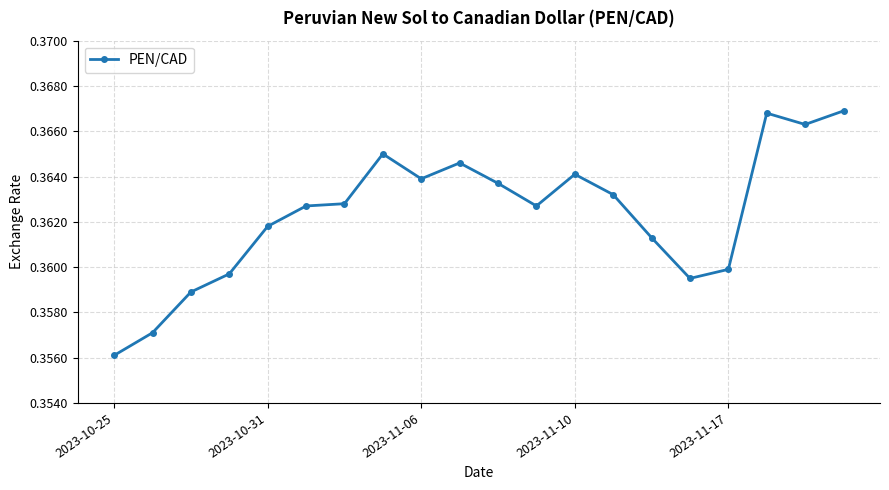

True or false: there are more than 1 points higher than both neighbors.

True